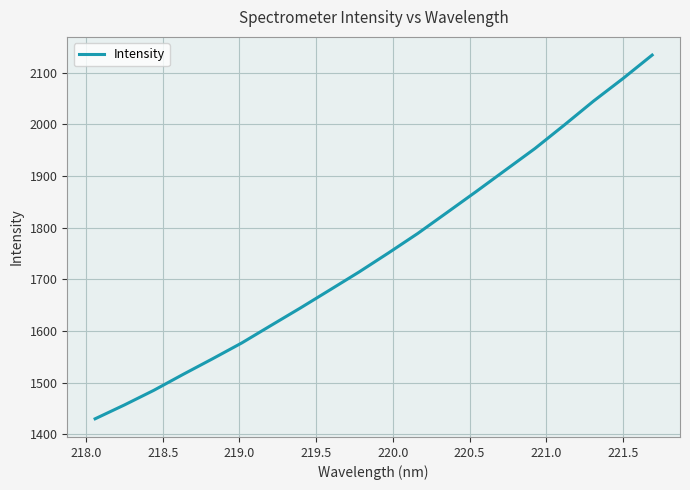

What is the smallest value displayed?

1430.3